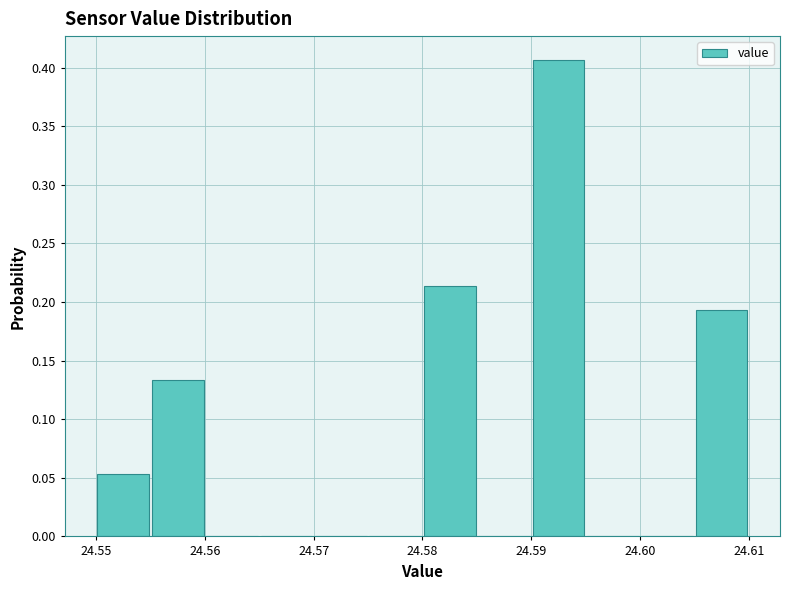

Reading left to right, transcribe this chart: for each bar, give the range it covers on the x-axis and its height. The values are not printed on the chart, so give them approximately, as read against the axis.

24.550 to 24.555: 0.055
24.555 to 24.560: 0.135
24.560 to 24.565: 0
24.565 to 24.570: 0
24.570 to 24.575: 0
24.575 to 24.580: 0
24.580 to 24.585: 0.215
24.585 to 24.590: 0
24.590 to 24.595: 0.405
24.595 to 24.600: 0
24.600 to 24.605: 0
24.605 to 24.610: 0.195